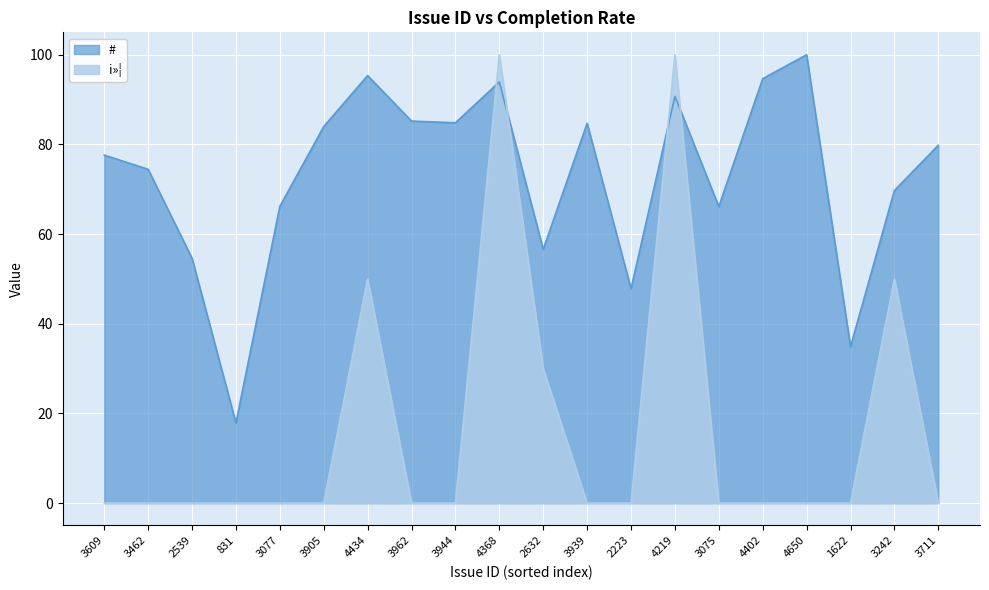

Reading left to right, what are all the values shown in this chart?

#: 77.6	74.5	54.6	17.9	66.2	84.0	95.4	85.2	84.8	93.9	56.6	84.7	47.8	90.7	66.1	94.7	100.0	34.9	69.7	79.8
i»¦: 0.0	0.0	0.0	0.0	0.0	0.0	50.0	0.0	0.0	100.0	30.0	0.0	0.0	100.0	0.0	0.0	0.0	0.0	50.0	0.0